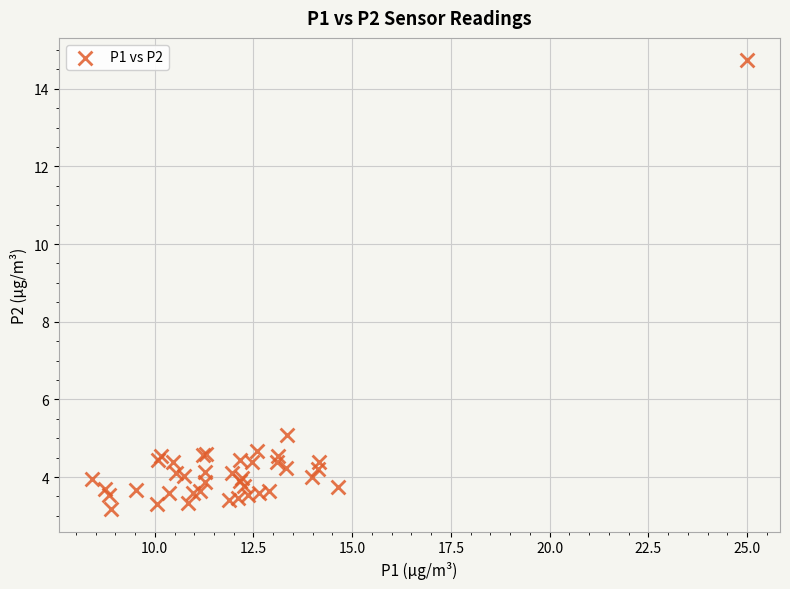

What Y value in the scatter plot is closest to 8?

5.1